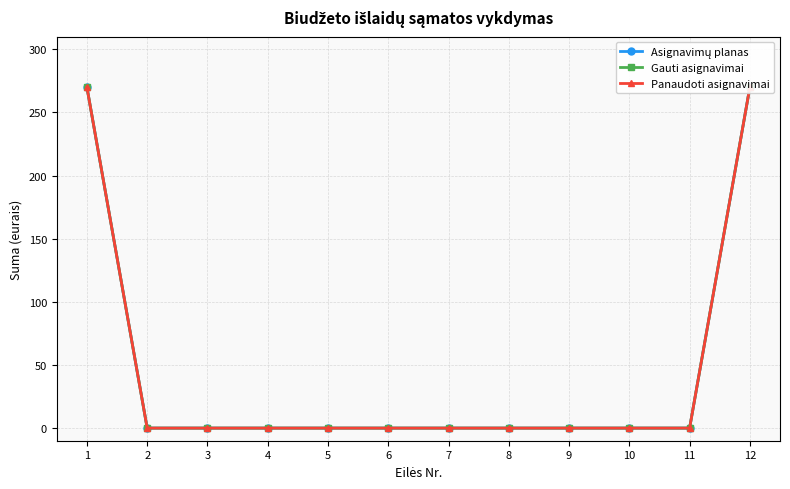

At which category is the sum across all series the highest?

1